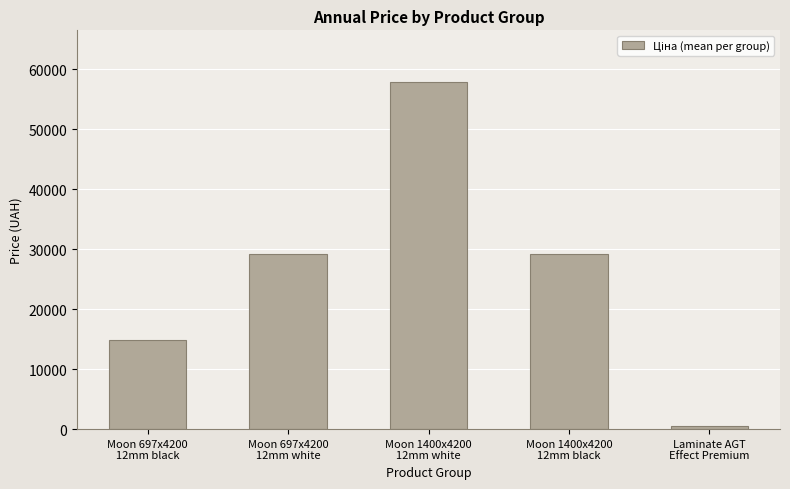

The value at Laminate AGT
Effect Premium is 515.8. True or false?

True